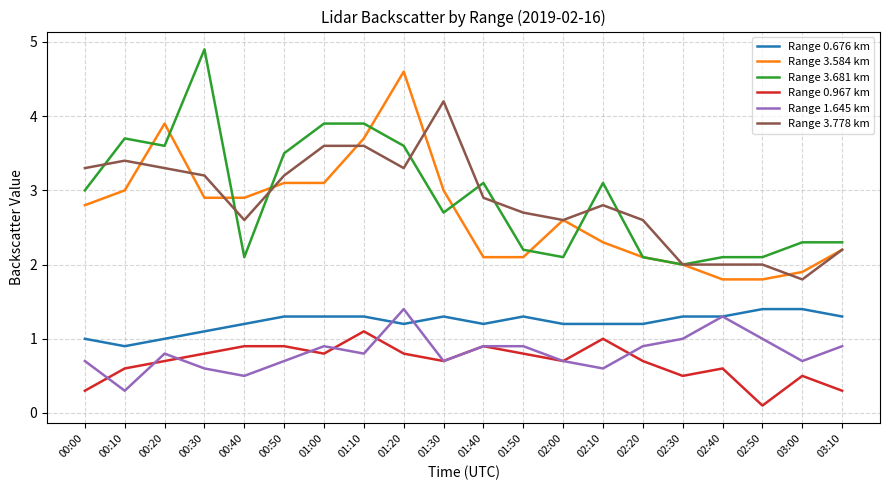

True or false: Range 1.645 km and Range 0.676 km cross at least once.

True